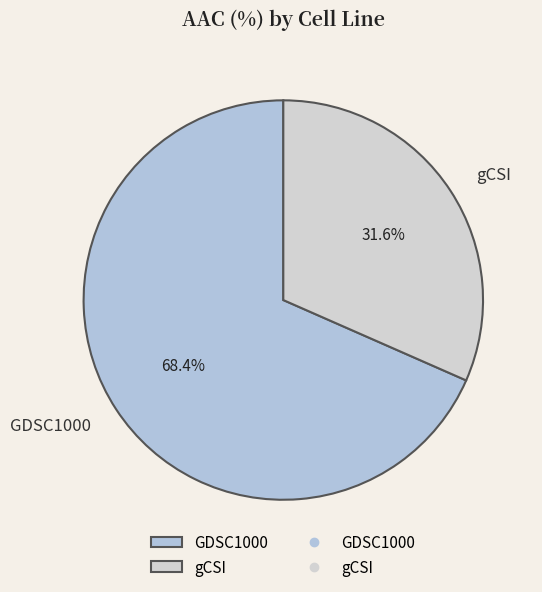

Does any single category account for the majority?

Yes